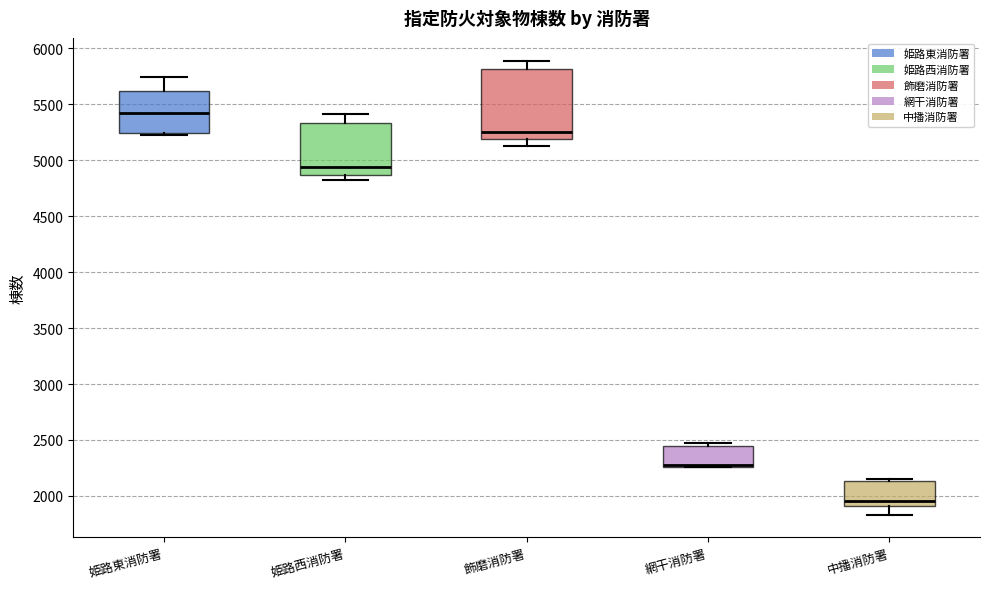

Reading left to right, read every box against the y-axis: the position of its median line, the range the box covers, and the ends of its whiskers. The values are not printed on the chart, so give them approximately, as read against the axis.

姫路東消防署: median 5400, box 5250 to 5600, whiskers 5200 to 5750
姫路西消防署: median 4950, box 4850 to 5350, whiskers 4800 to 5400
飾磨消防署: median 5250, box 5200 to 5800, whiskers 5150 to 5900
網干消防署: median 2300, box 2250 to 2450, whiskers 2250 to 2500
中播消防署: median 1950, box 1900 to 2150, whiskers 1850 to 2150 (just above the box's upper edge)